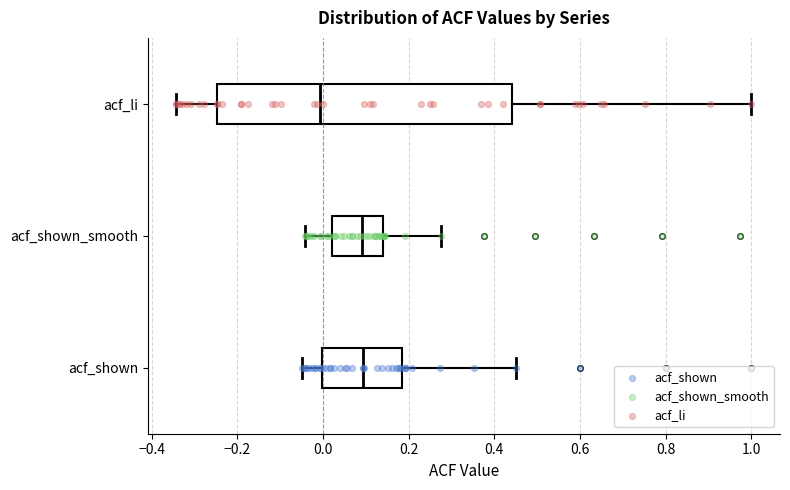

Reading bottom to top, transcribe this box plot: for each box, give where its median line is, the range the box spans, and where its two whiskers end, as read against the x-axis. The values are not printed on the chart, so give them approximately, as read against the axis.

acf_shown: median 0.10, box 0.00 to 0.18, whiskers -0.04 to 0.46
acf_shown_smooth: median 0.10, box 0.02 to 0.14, whiskers -0.04 to 0.28
acf_li: median 0.00, box -0.24 to 0.44, whiskers -0.34 to 1.00